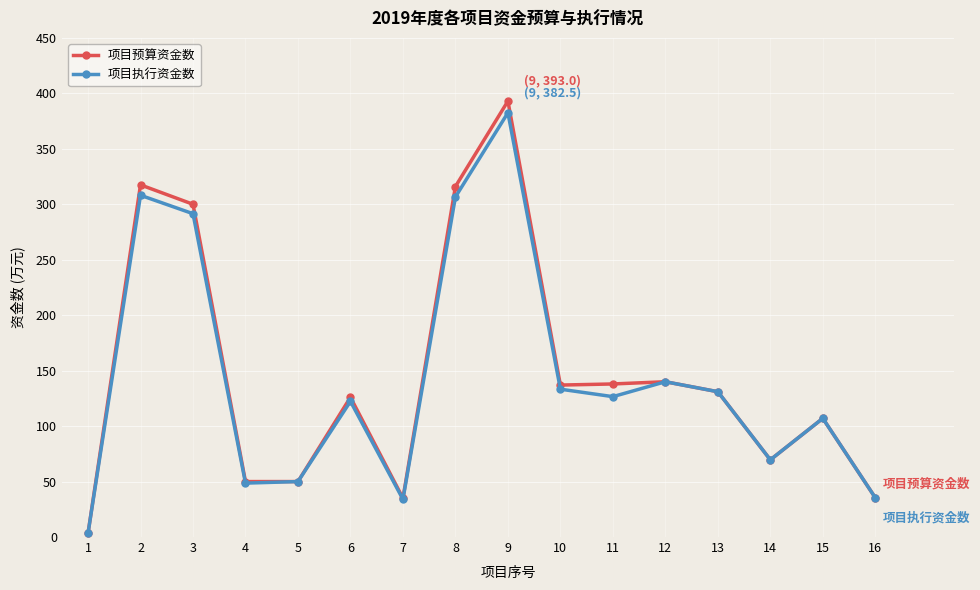

What is the sum of all 项目预算资金数 values?

2348.9